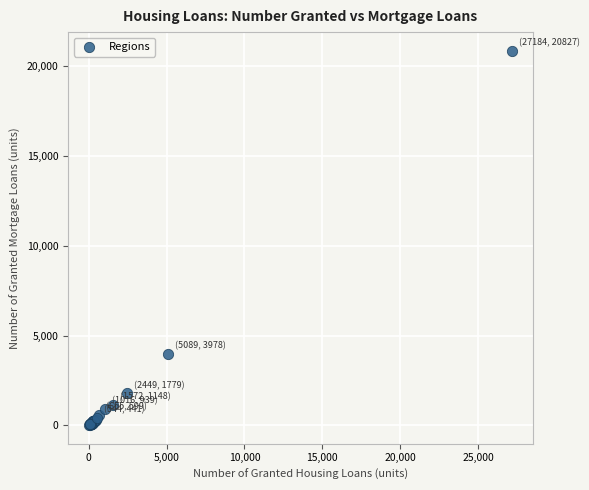

What Y value in the scatter plot is closest to 10427?

3978